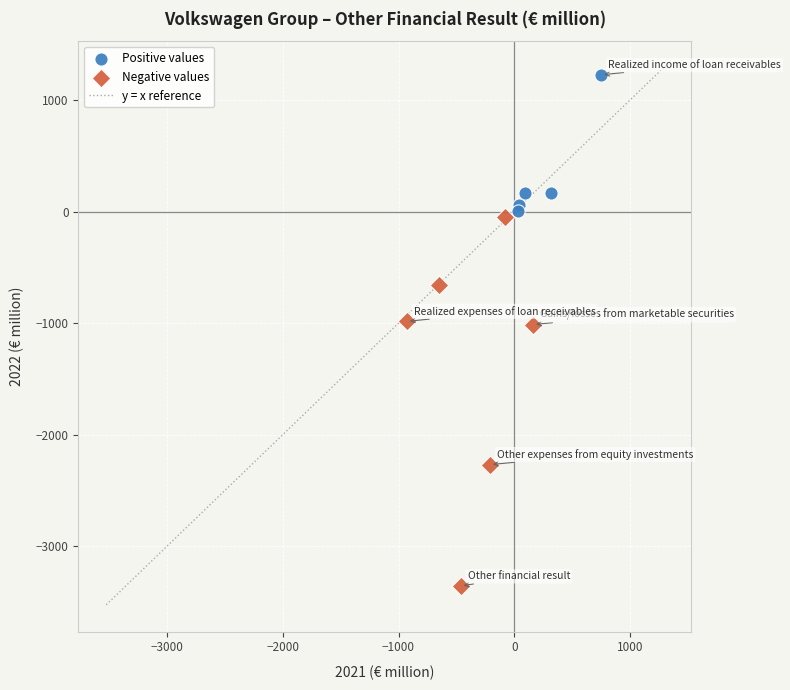

Which series has the largest Y range (max minus min)?

Negative values